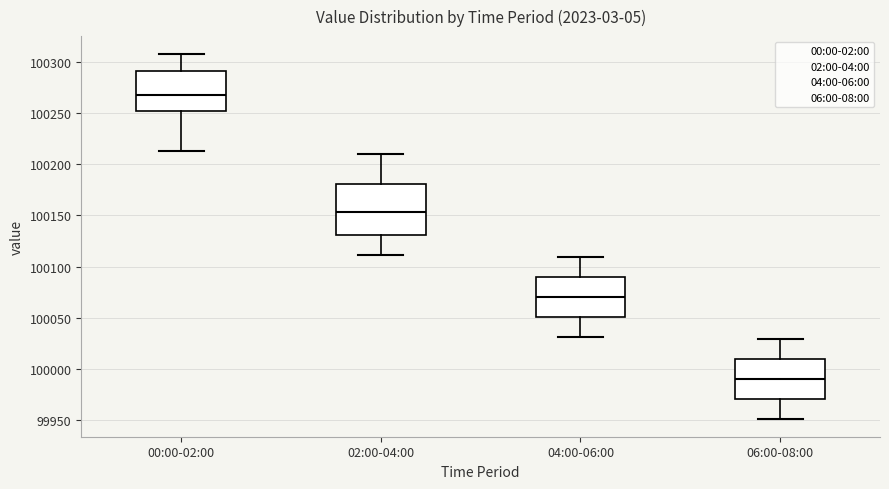

Where does the lower whisker of the box for 00:00-02:00 end on the y-axis? The values are not printed on the chart, so give them approximately, as read against the axis.

100215